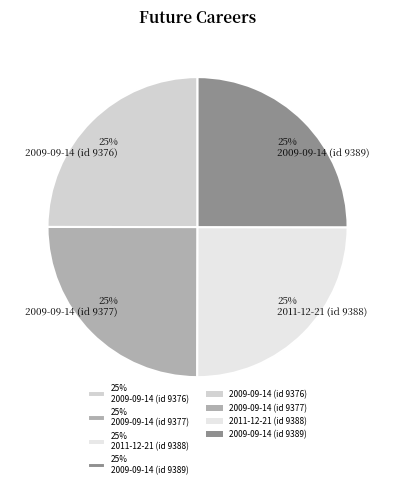

Approximately how many times larger is the value at 25% 2011-12-21 (id 9388) compared to 25% 2009-09-14 (id 9377)?

1.0